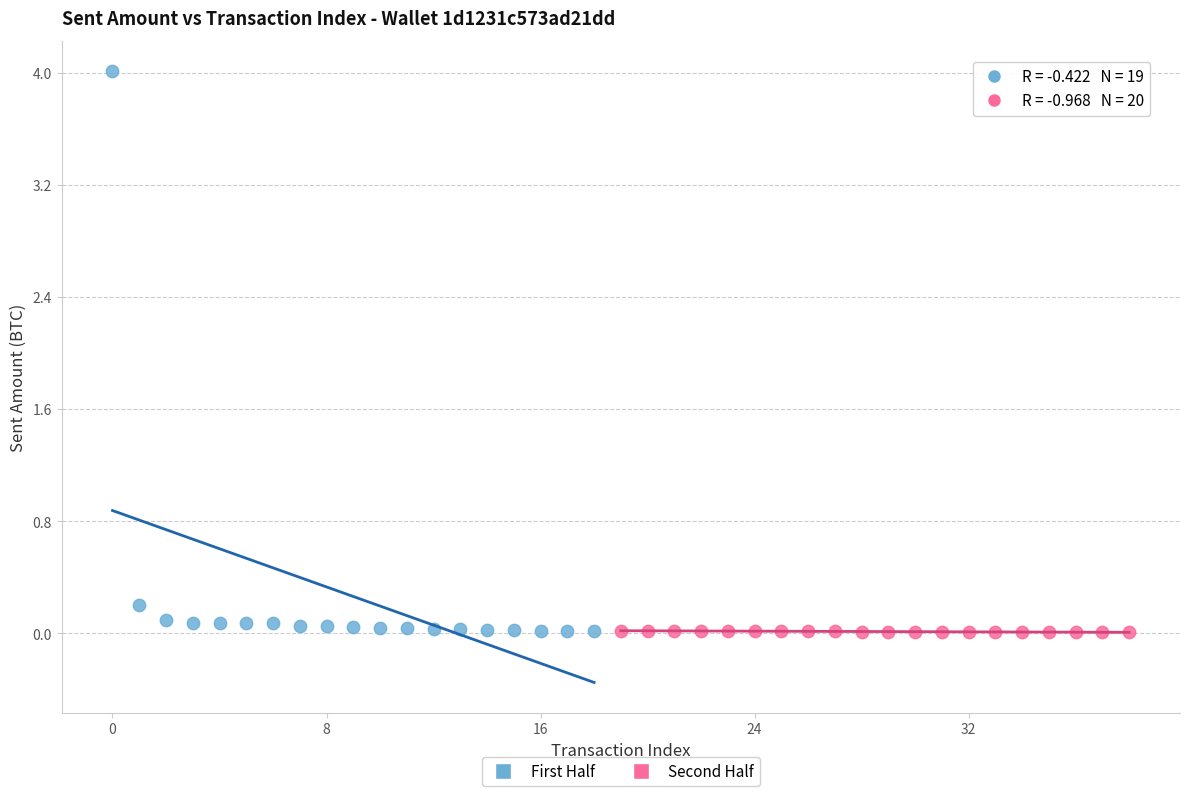

Which series reaches the maximum Y coordinate?

First Half